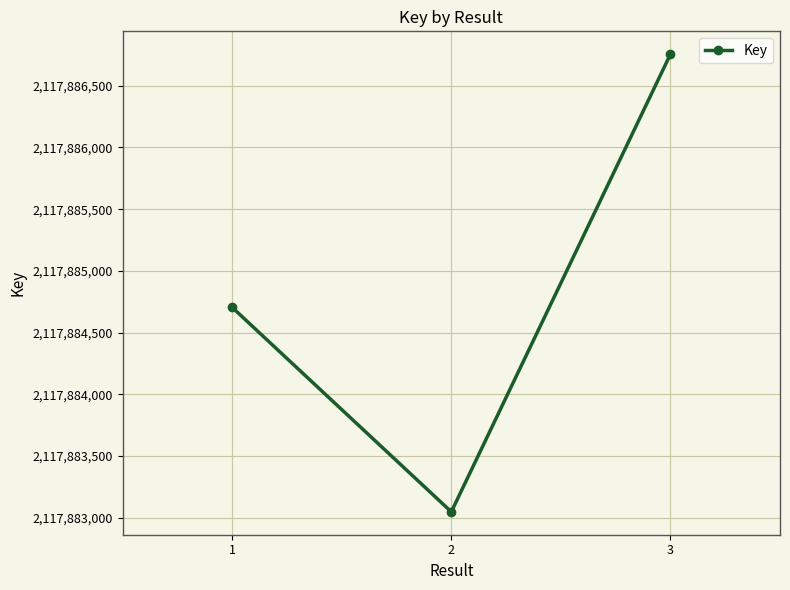

What is the average value?

2117884836